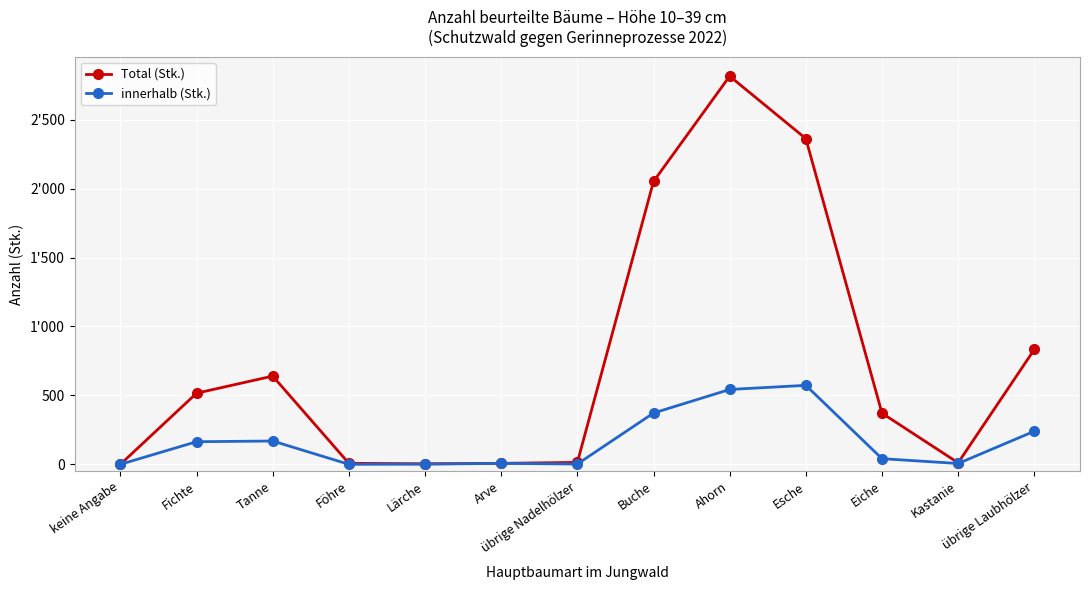

List the series in order of their peak value, lowest first.

innerhalb (Stk.), Total (Stk.)